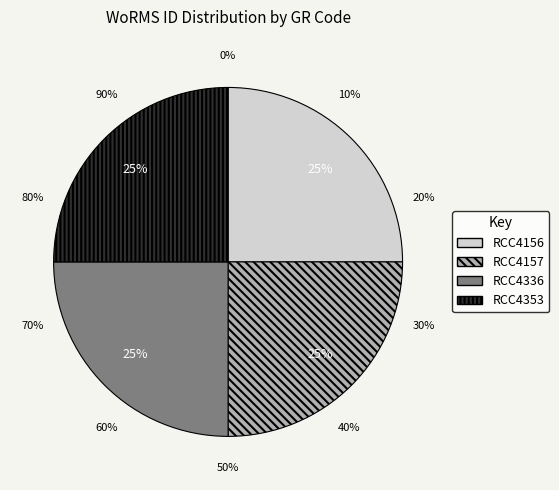

How much of the chart is everything except RCC4336?

75.0%